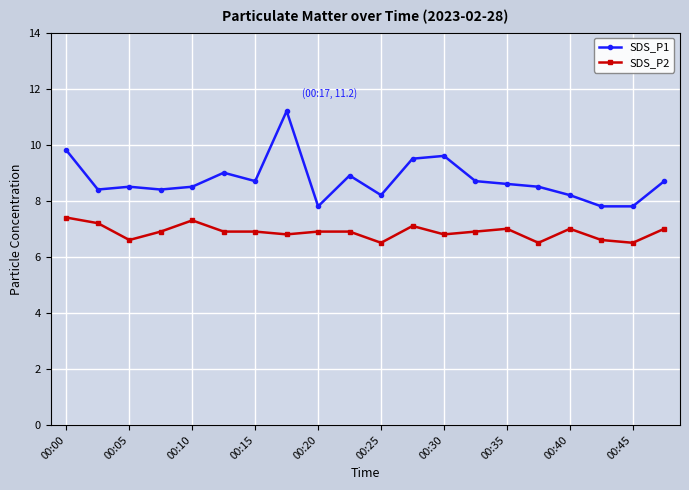

Which series has the widest spread of values?

SDS_P1